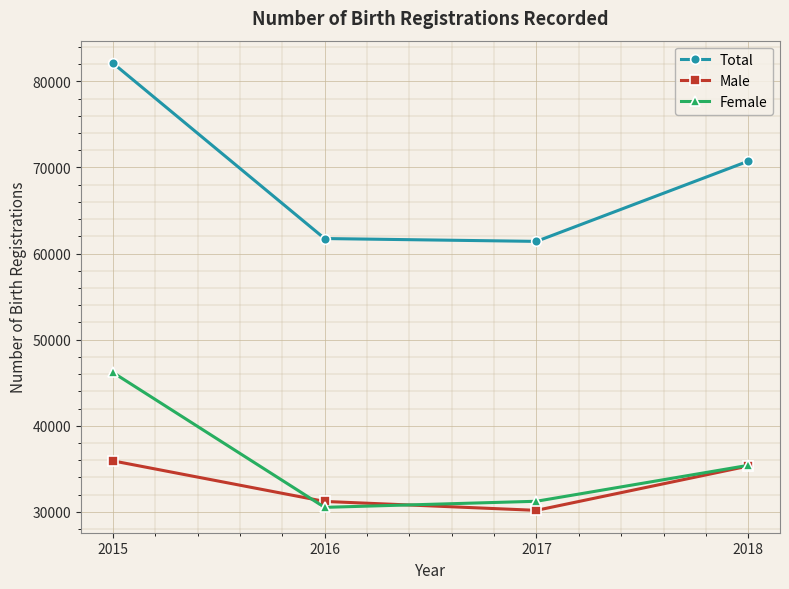

Does the chart have visible grid lines?

Yes